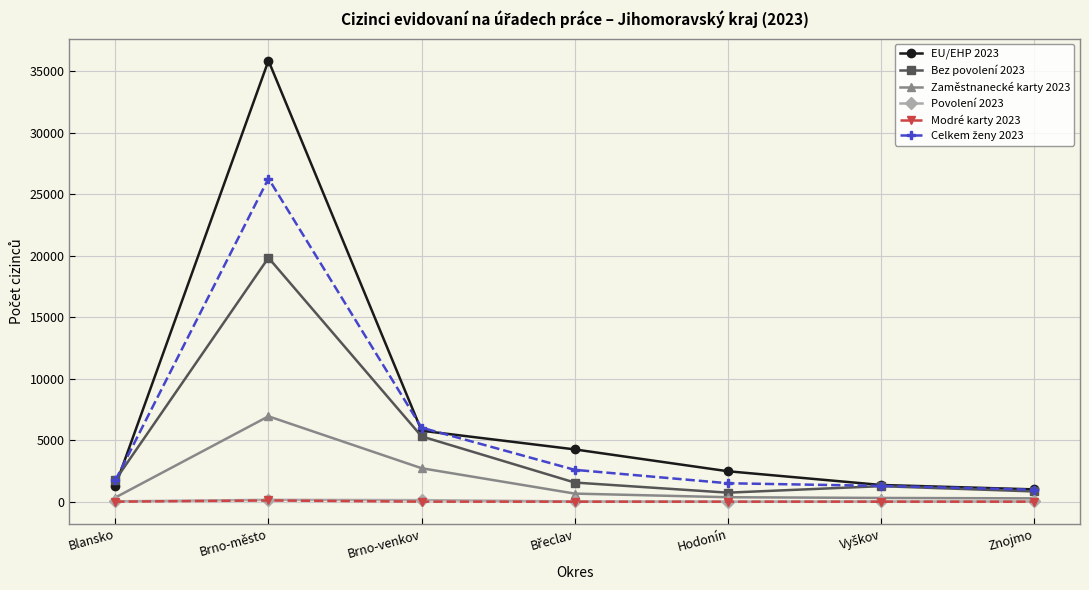

In Modré karty 2023, how many points are higher than both neighbors (excluding endpoints)?

2